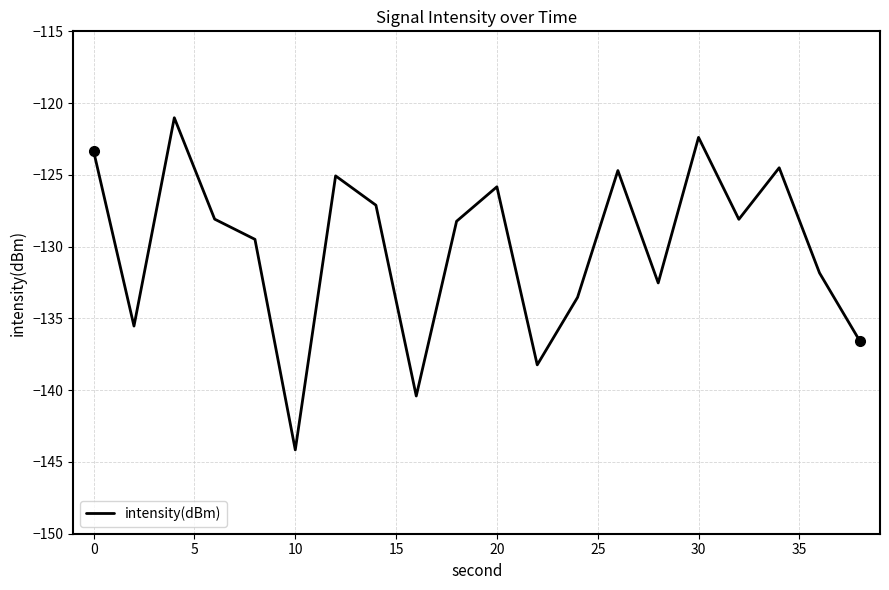

What is the maximum value shown in the chart?

-121.0